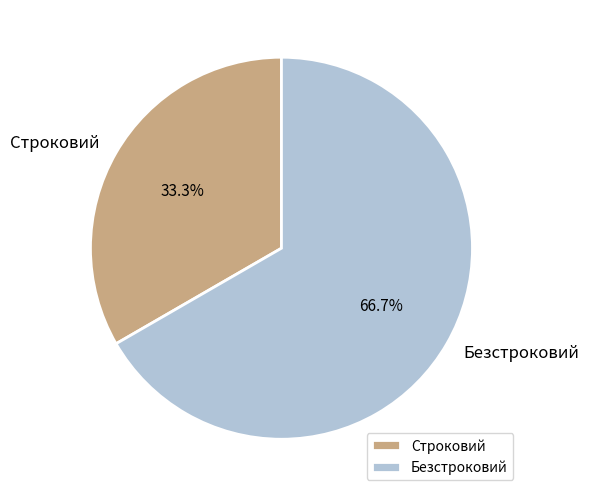

What is the total percentage of Строковий and Безстроковий?

100.0%